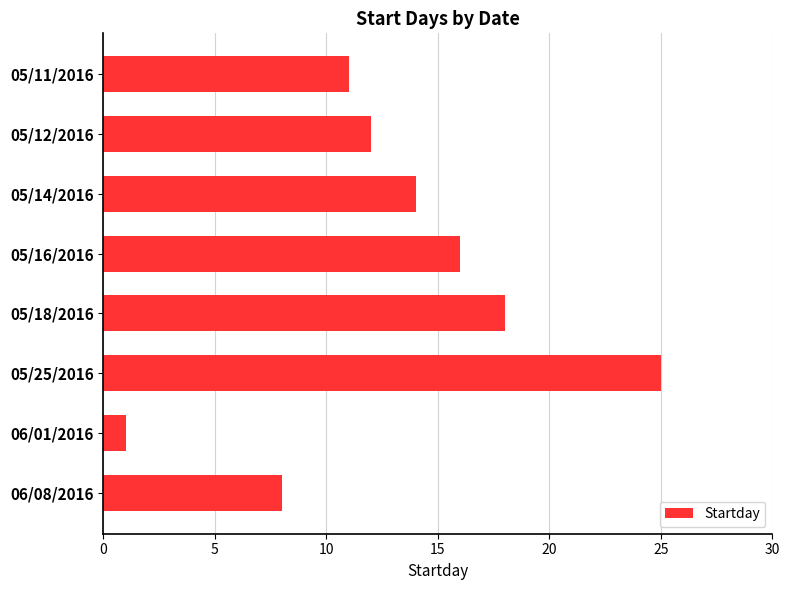

What is the average value?

13